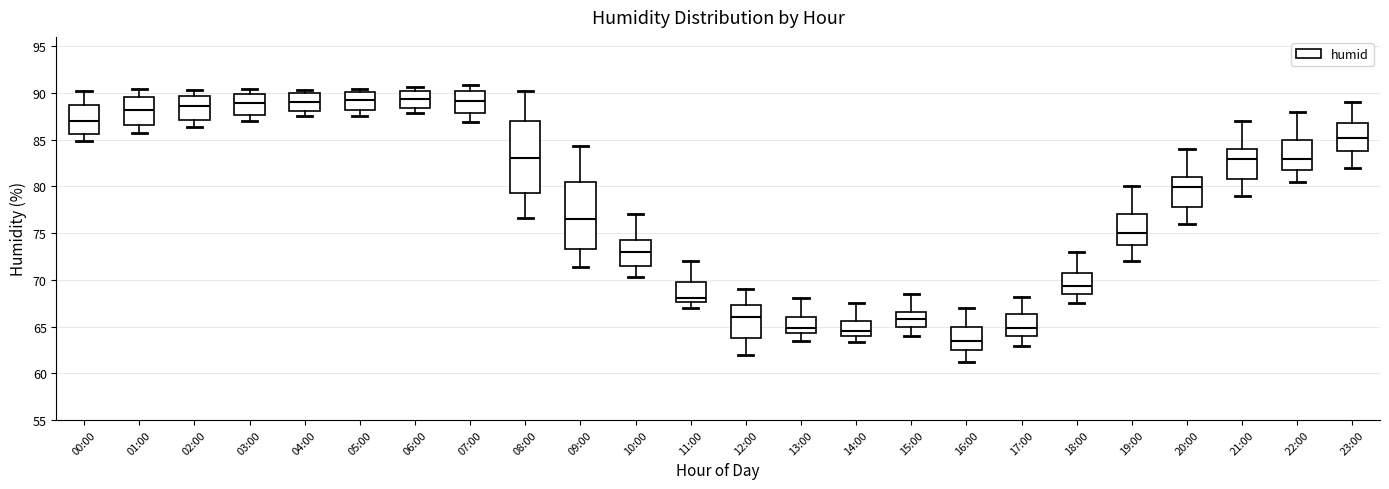

Where is the upper edge of the box for 19:00 on the y-axis? The values are not printed on the chart, so give them approximately, as read against the axis.

77.0